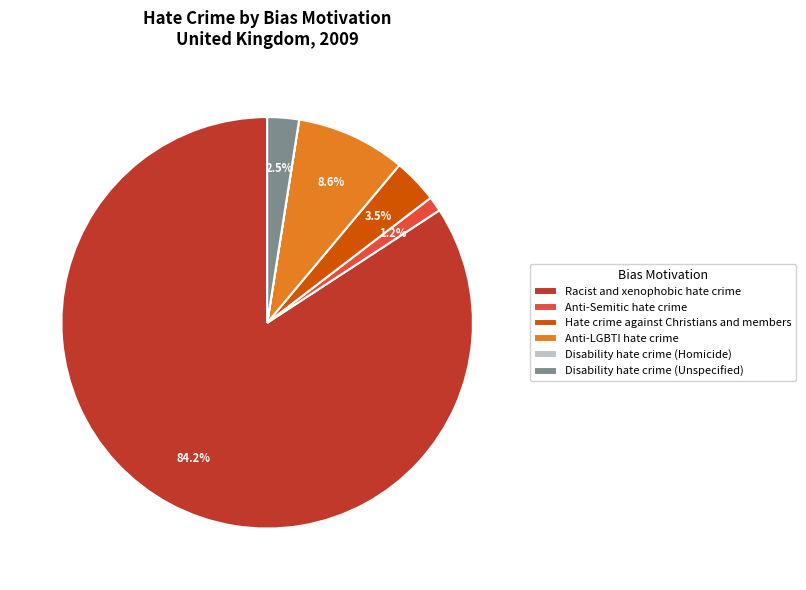

Which has a higher value, Racist and xenophobic hate crime or Anti-Semitic hate crime?

Racist and xenophobic hate crime